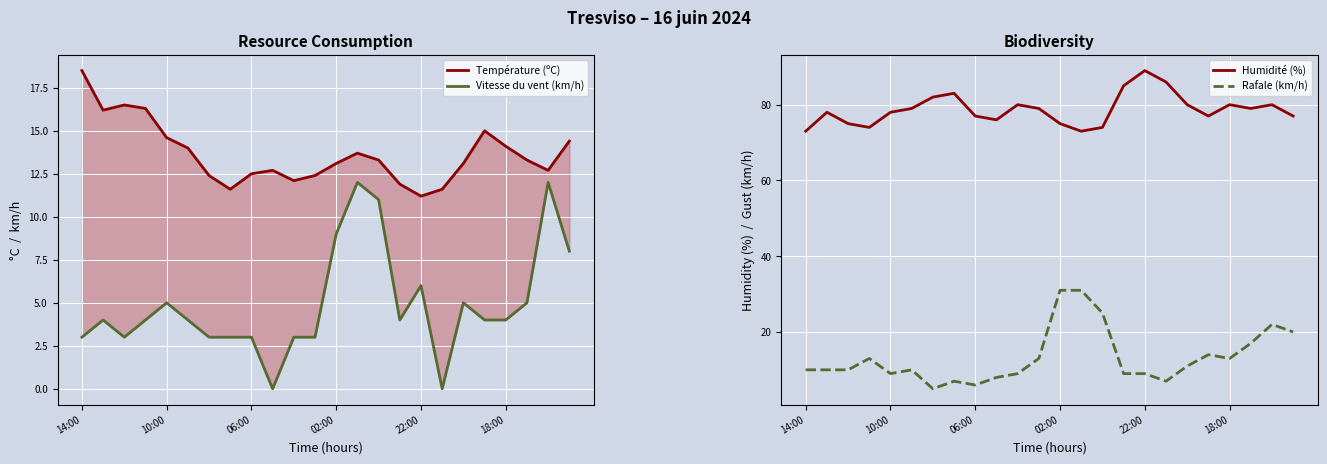

At 11, list the series in order from smallest to largest.

Vitesse du vent (km/h), Température (ºC), Rafale (km/h), Humidité (%)